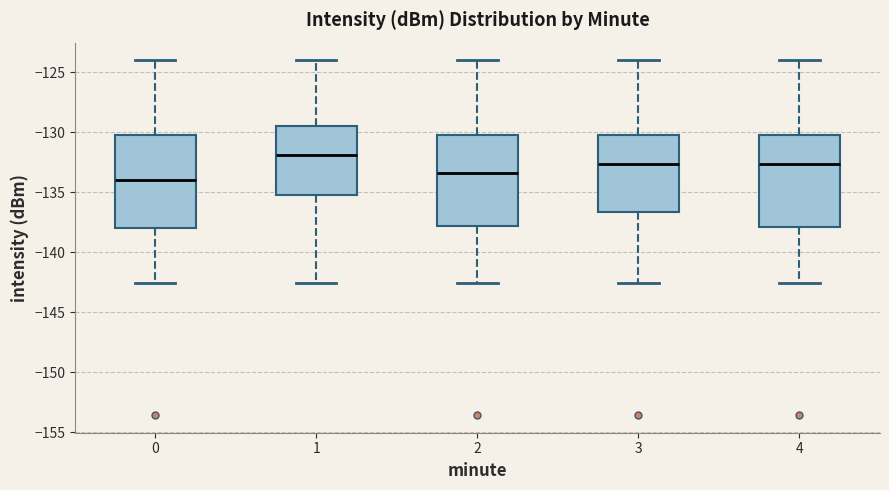

Where does the median line of the box at x = 3 sit on the y-axis? The values are not printed on the chart, so give them approximately, as read against the axis.

-132.5